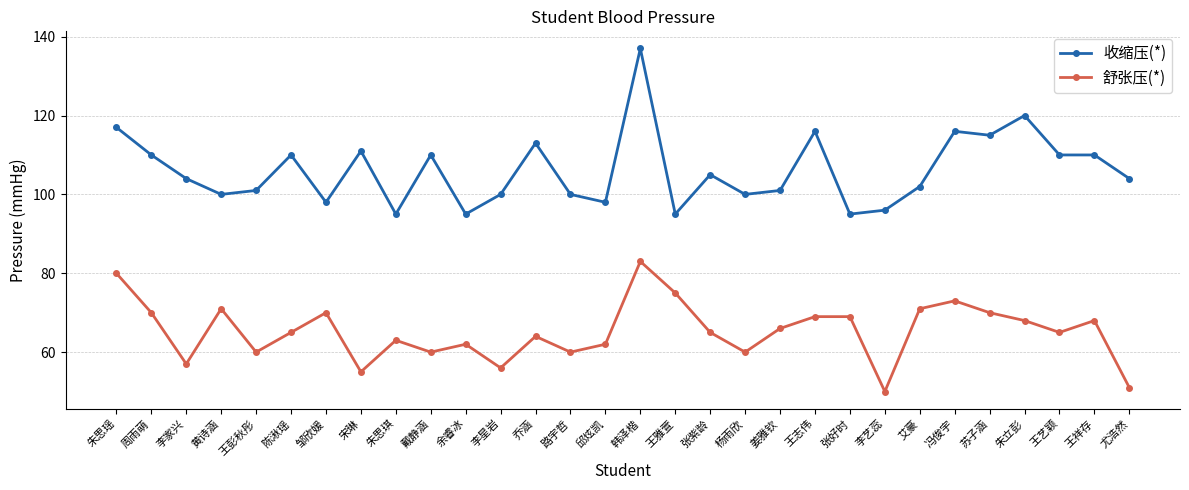

Between 朱思瑶 and 李星岩, which series saw the biggest shift?

舒张压(*)